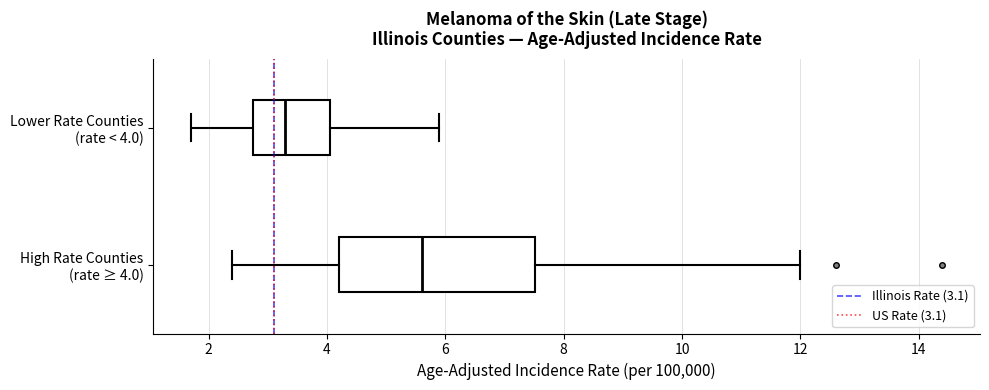

Where does the left whisker of the box for Lower Rate Counties (rate < 4.0) end on the x-axis? The values are not printed on the chart, so give them approximately, as read against the axis.

1.8